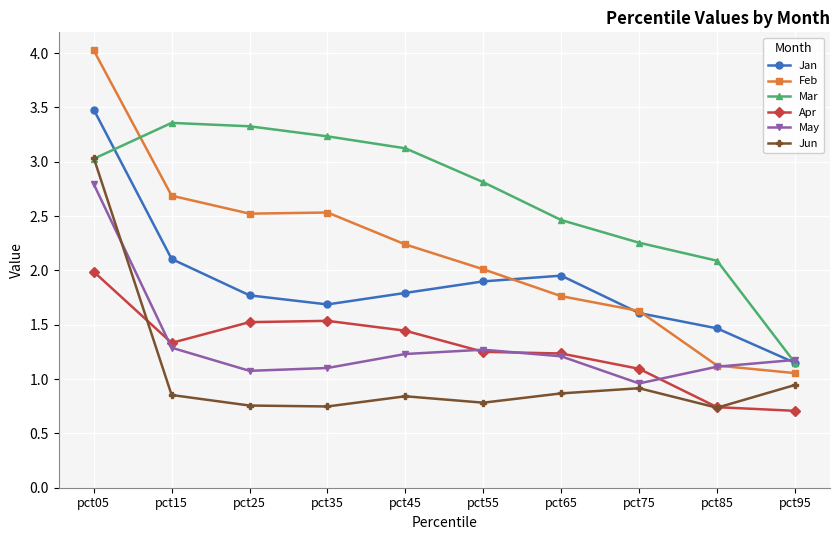

True or false: Apr and Feb intersect in this chart.

False